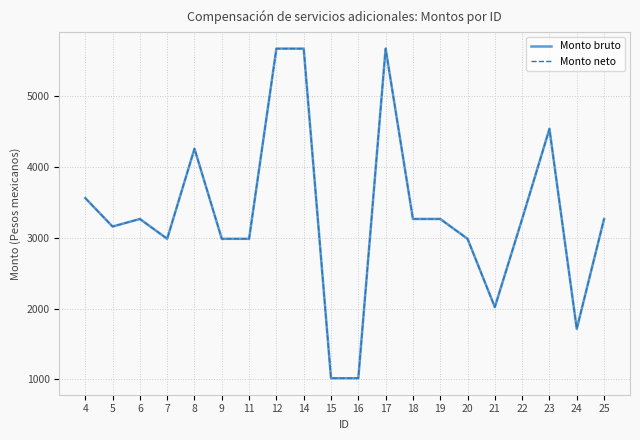

Is this an area chart (filled region under the line)?

No